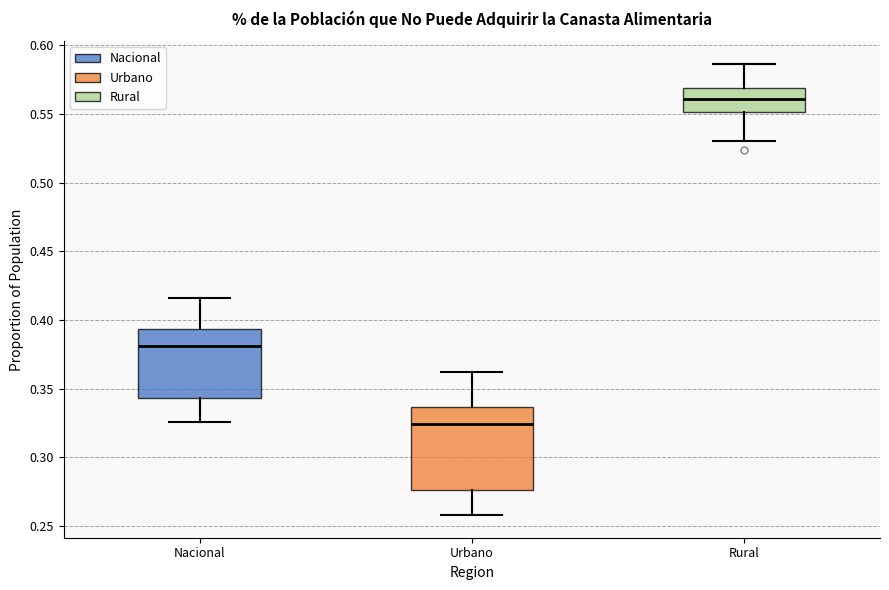

Where does the median line of the box for Urbano sit on the y-axis? The values are not printed on the chart, so give them approximately, as read against the axis.

0.325